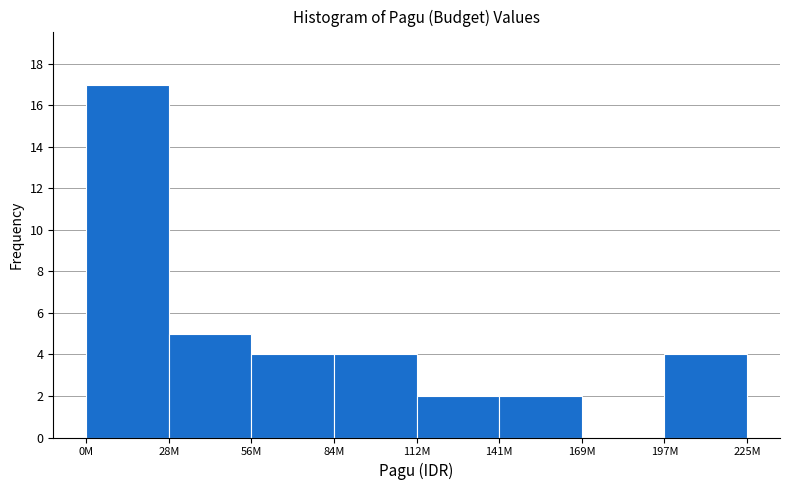

Reading right to left, extract all data points from this chart.

197M=4	169M=0	141M=2	112M=2	84M=4	56M=4	28M=5	0M=17